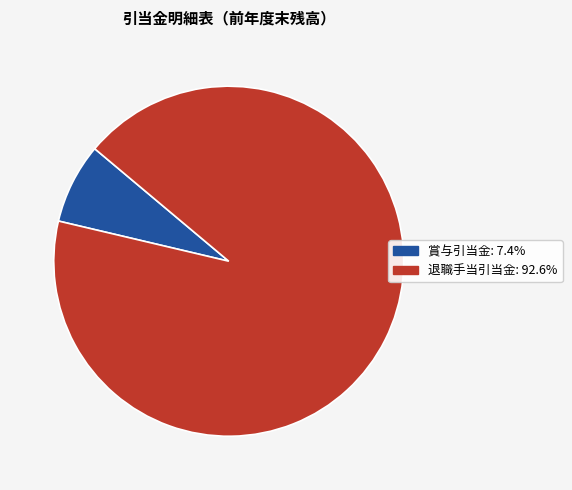

Is there a majority slice in this chart?

Yes